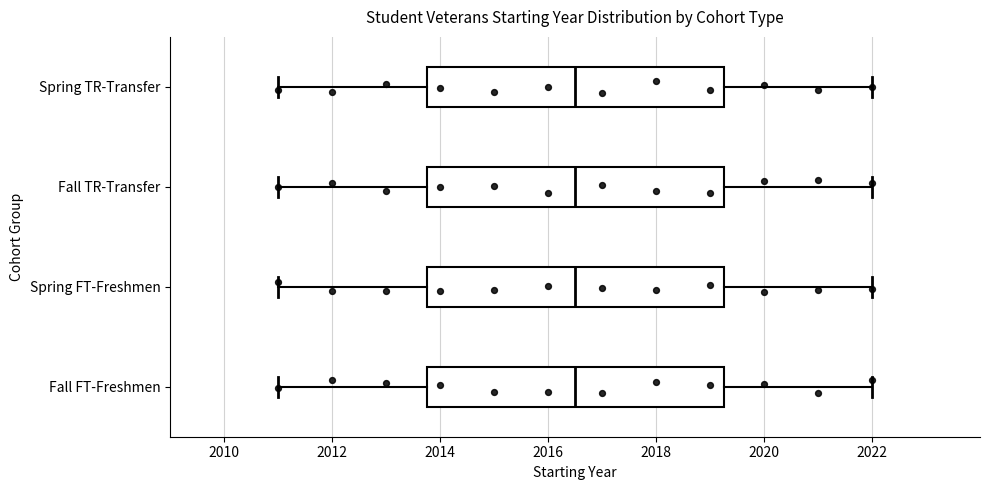

Reading bottom to top, read every box against the x-axis: the position of its median line, the range the box covers, and the ends of its whiskers. The values are not printed on the chart, so give them approximately, as read against the axis.

Fall FT-Freshmen: median 2016.6, box 2013.8 to 2019.2, whiskers 2011.0 to 2022.0
Spring FT-Freshmen: median 2016.6, box 2013.8 to 2019.2, whiskers 2011.0 to 2022.0
Fall TR-Transfer: median 2016.6, box 2013.8 to 2019.2, whiskers 2011.0 to 2022.0
Spring TR-Transfer: median 2016.6, box 2013.8 to 2019.2, whiskers 2011.0 to 2022.0